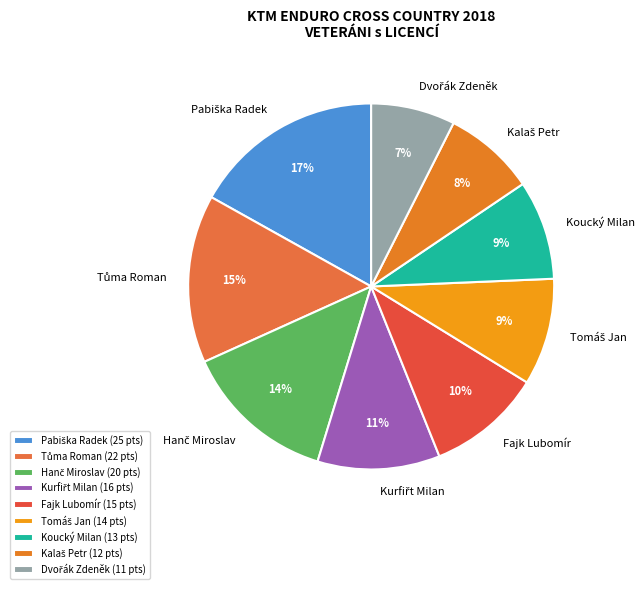

The Fajk Lubomír slice represents 10% of the pie. True or false?

True